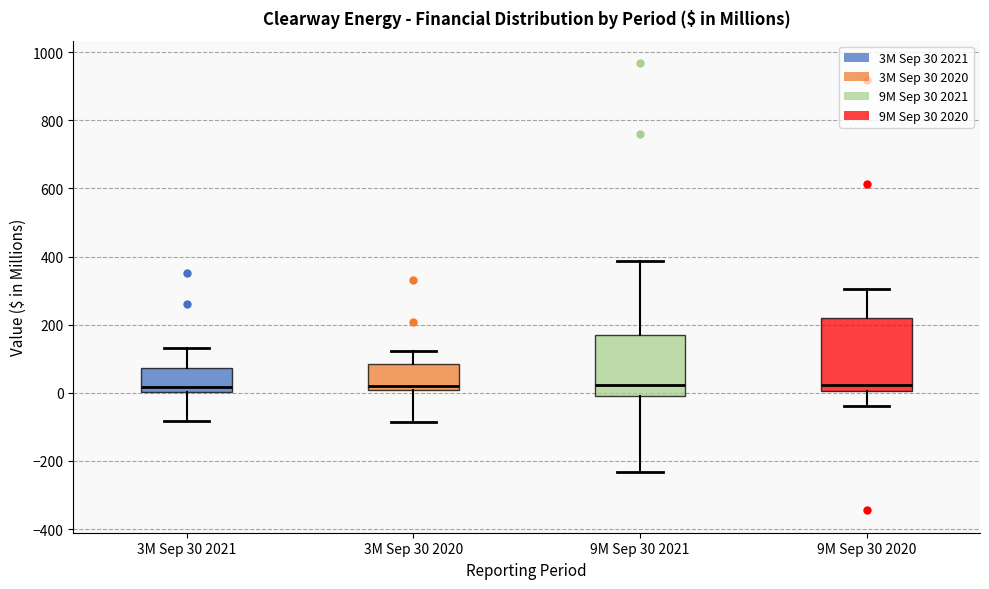

Comparing the boxes themselves (not the whiskers), which one is the tallest?

9M Sep 30 2020